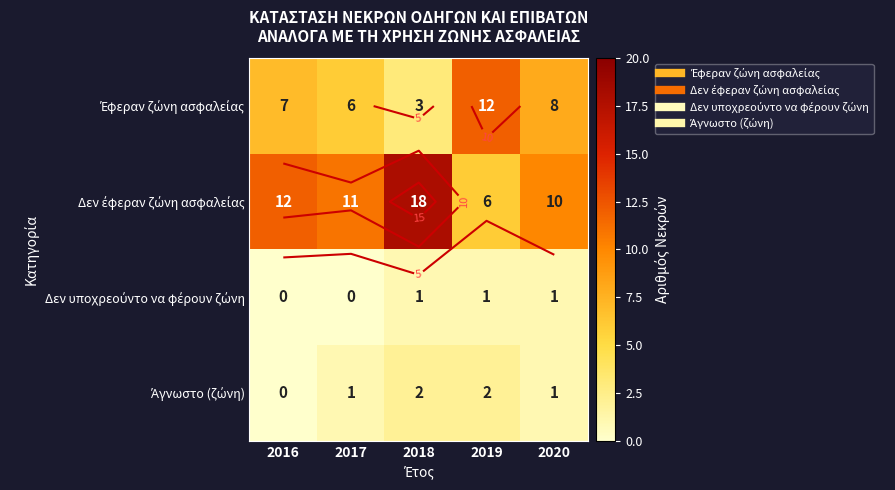

What is the difference between the highest and lowest values at 2018?

17